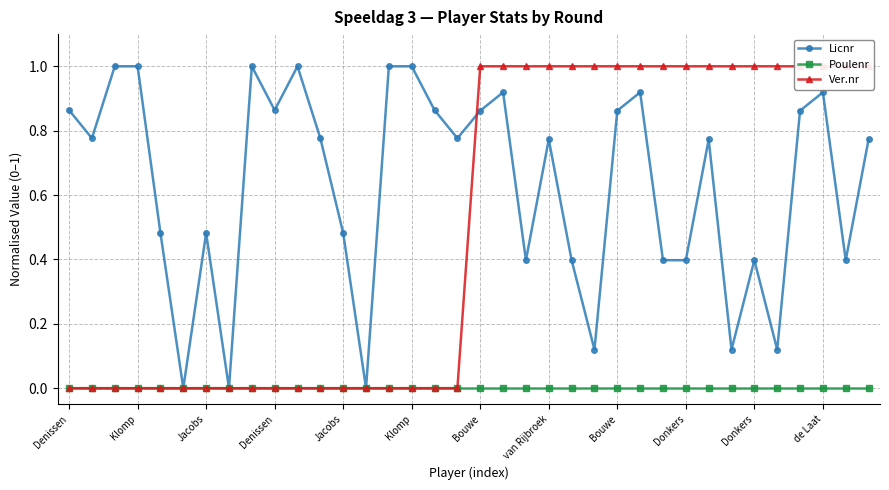

How many distinct data groups are displayed?

3